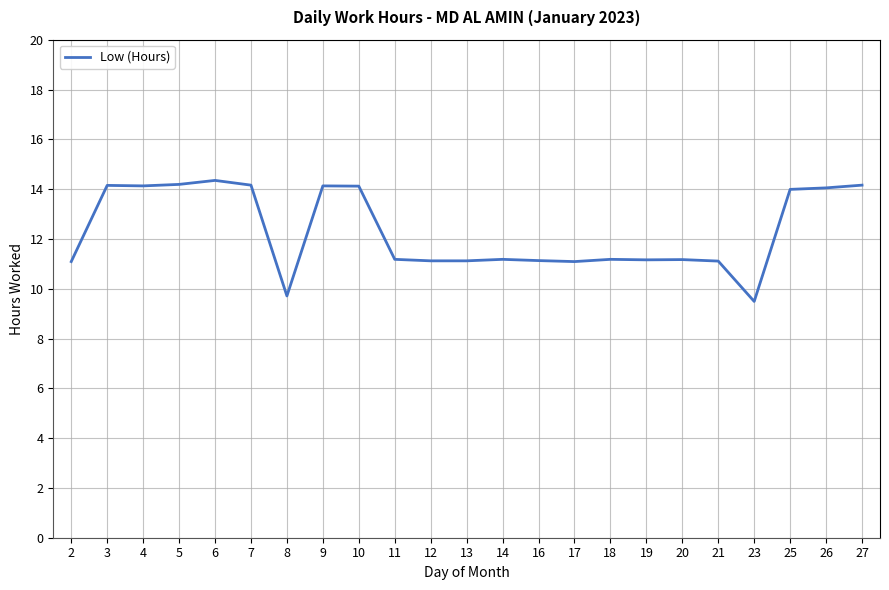

What is the change in value from 11 to 23?

-1.7